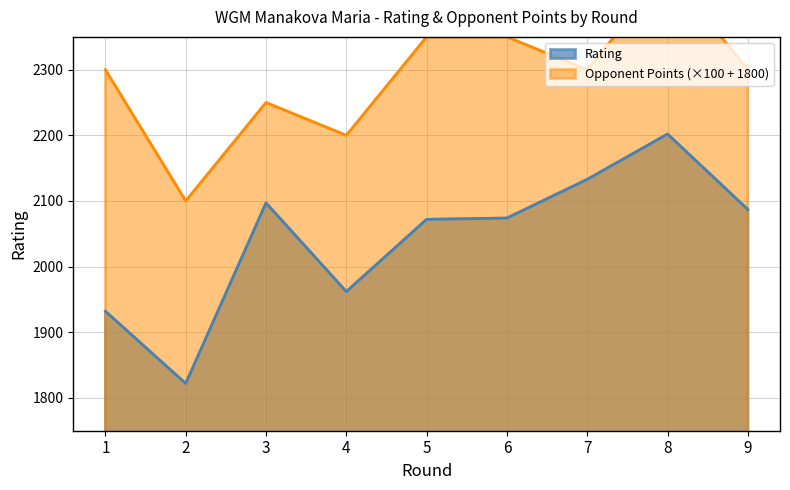

True or false: Rating and Opponent Points cross at least once.

False